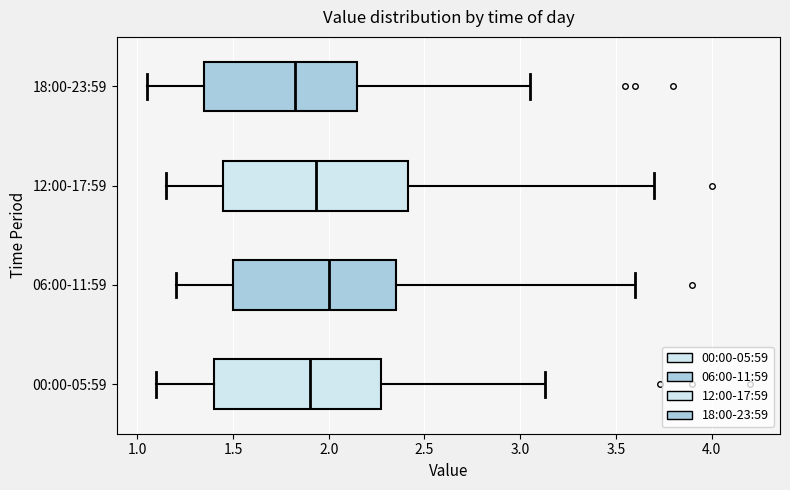

Which box has the furthest to the left median line?

18:00-23:59